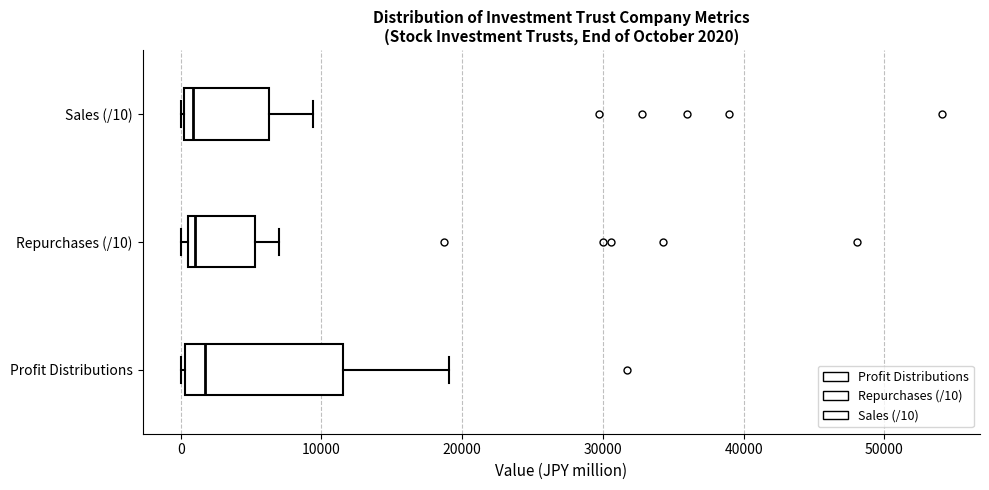

Comparing the boxes themselves (not the whiskers), which one is the widest?

Profit Distributions